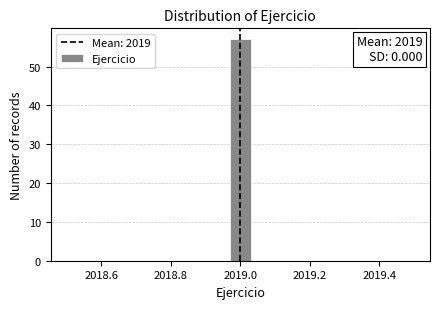

Around what value on the x-axis is the tallest bar? Give the approximate position of its centre, as read against the axis.

2019.00